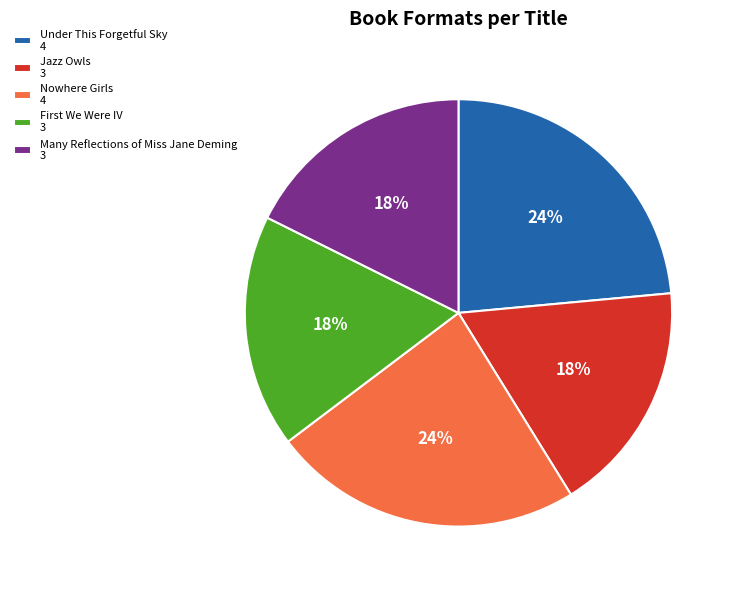

Does Nowhere Girls represent more than half of the total?

No